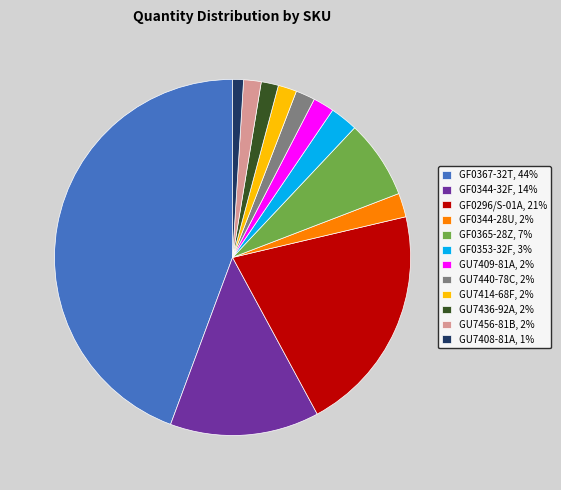

The GU7414-68F slice represents 2% of the pie. True or false?

True